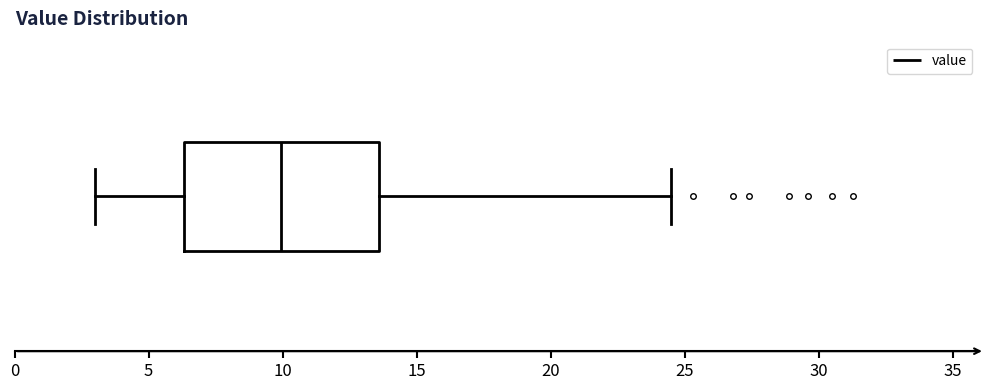

Read this box plot against the x-axis: the position of the median line, the range covered by the box, and the ends of both whiskers. The values are not printed on the chart, so give them approximately, as read against the axis.

median 10.0, box 6.5 to 13.5, whiskers 3.0 to 24.5